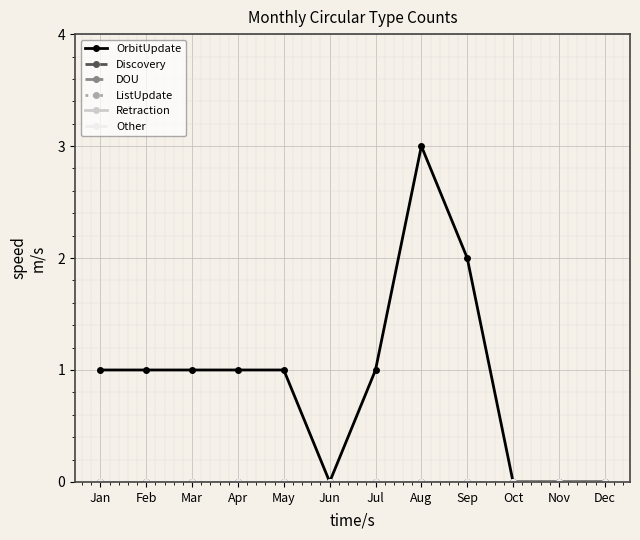

What is the value of the OrbitUpdate point at the 3rd from the left?

1